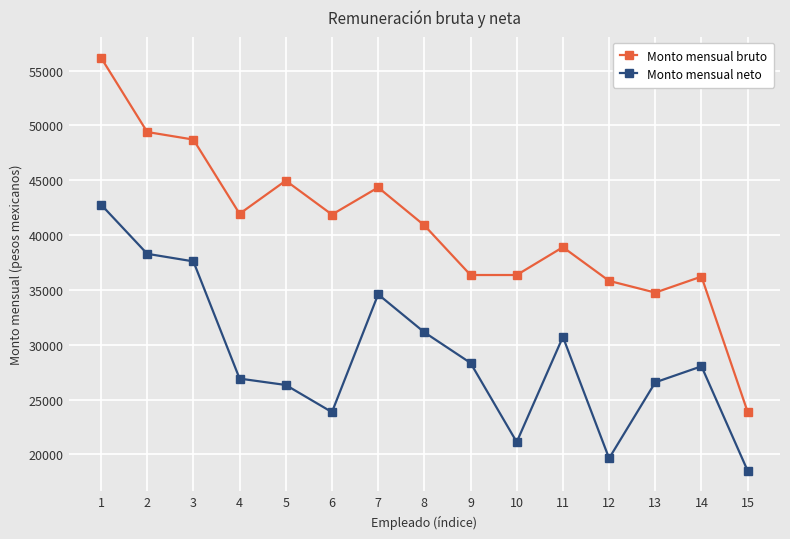

Which label corresponds to the smallest value in the chart?

15